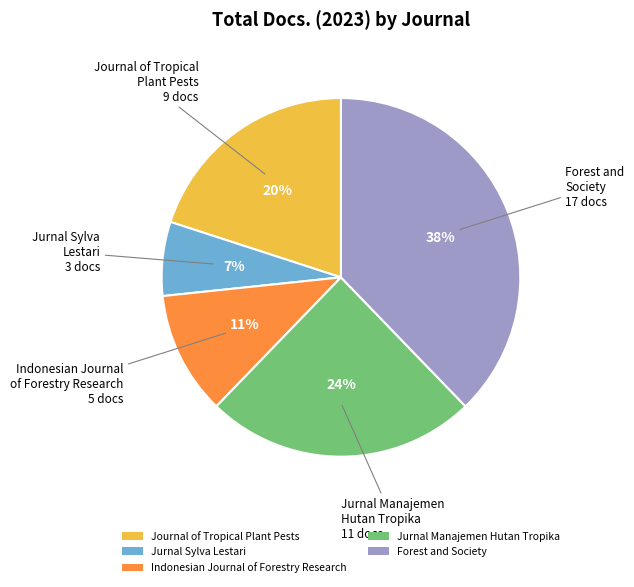

Is there any slice that represents more than half of the pie?

No